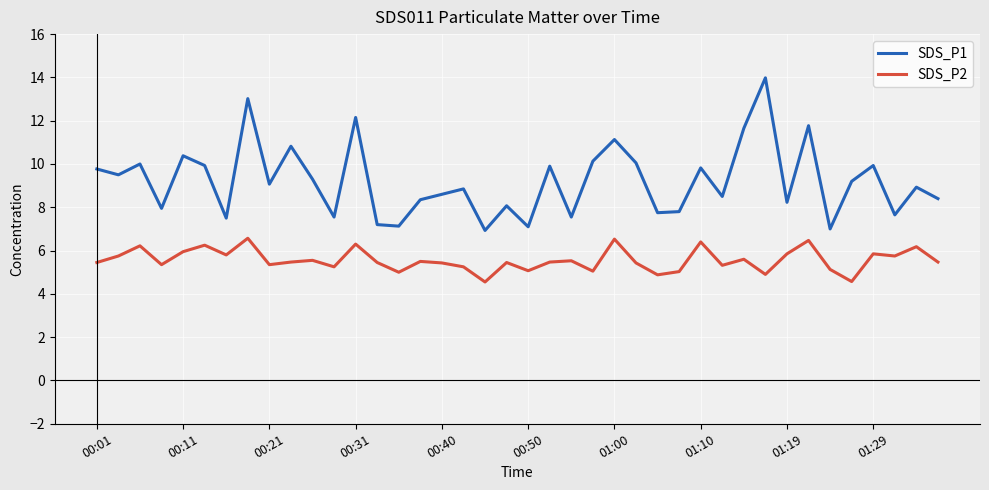

True or false: SDS_P2 and SDS_P1 intersect in this chart.

False